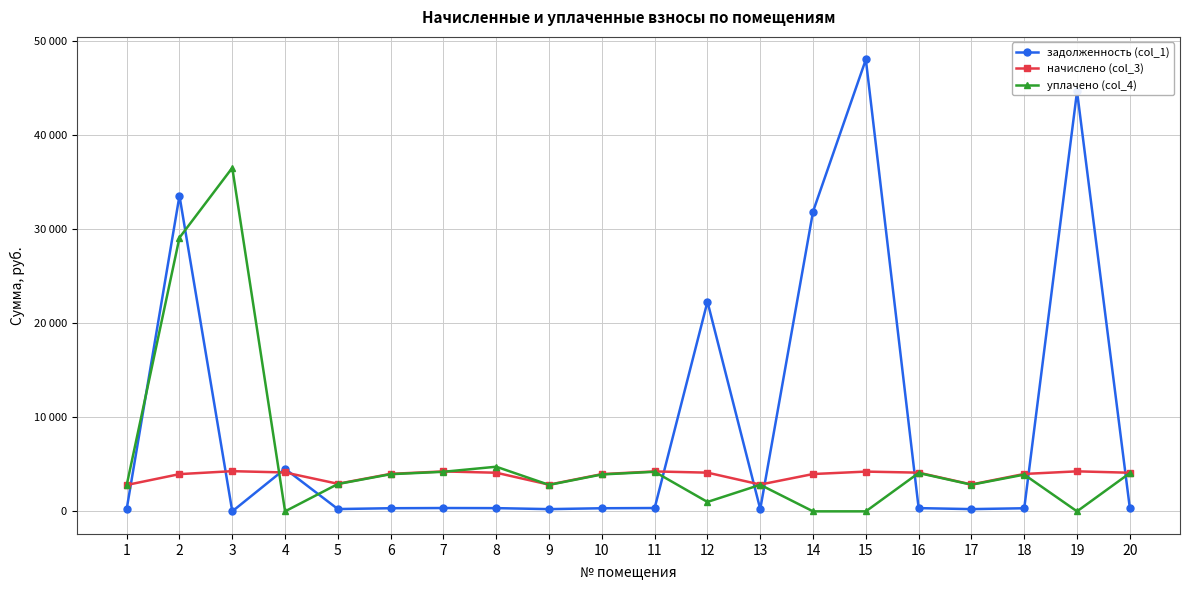

Reading left to right, what are all the values shown in this chart?

задолженность (col_1): 1=233.6	2=33568.2	3=0.0	4=4524.7	5=244.4	6=332.3	7=353.9	8=342.3	9=236.7	10=330.0	11=353.9	12=22300.7	13=237.5	14=31890.0	15=48063.7	16=343.1	17=238.3	18=329.2	19=44667.3	20=342.3
начислено (col_3): 1=2803.3	2=3959.9	3=4274.4	4=4135.7	5=2932.9	6=3987.6	7=4246.7	8=4107.8	9=2840.4	10=3959.9	11=4246.7	12=4117.2	13=2849.6	14=3969.1	15=4228.2	16=4117.2	17=2858.9	18=3978.4	19=4255.9	20=4107.8
уплачено (col_4): 1=2779.0	2=29109.4	3=36539.2	4=0.0	5=2906.9	6=3952.3	7=4209.0	8=4746.7	9=2815.2	10=3924.8	11=4209.0	12=1000.0	13=2824.4	14=0.0	15=0.0	16=4080.6	17=2833.9	18=3907.8	19=0.0	20=4071.4